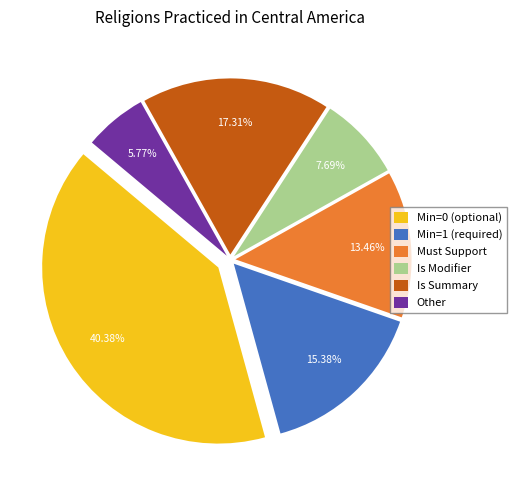

Combined, do Is Summary and Min=1 (required) account for over 50%?

No